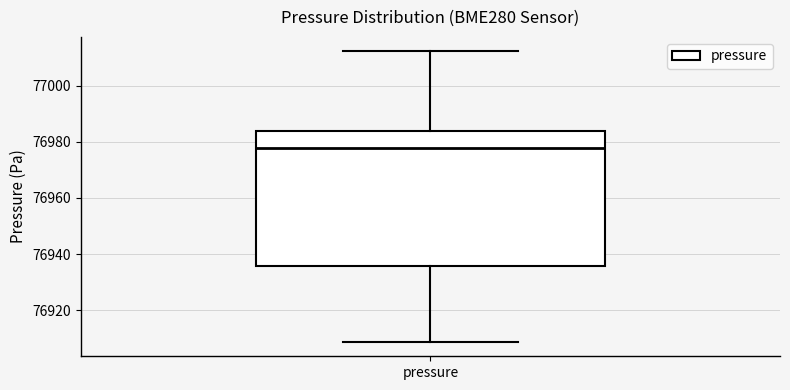

Where does the upper whisker of the box for pressure end on the y-axis? The values are not printed on the chart, so give them approximately, as read against the axis.

77012